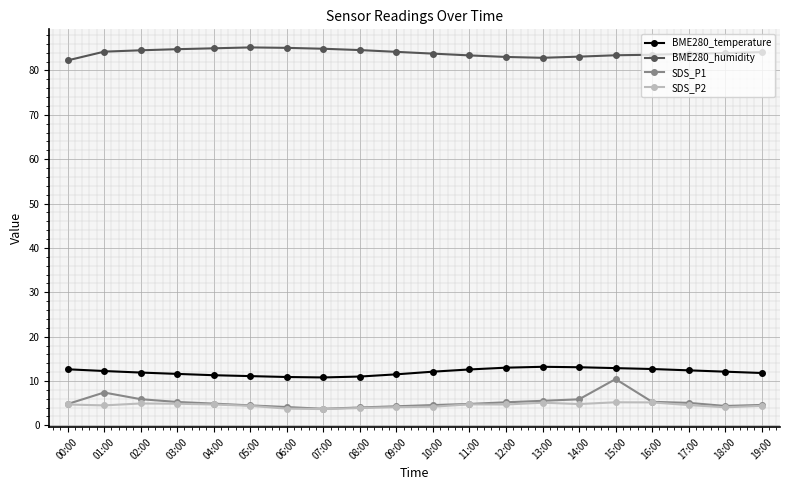

What is the total value across all series at 12:00?

106.0